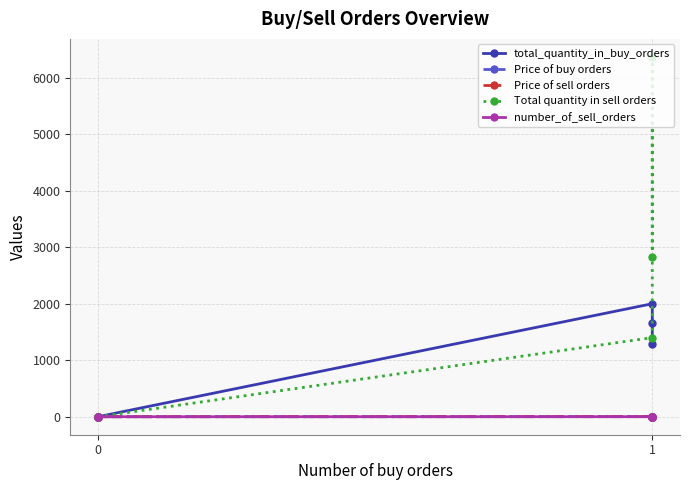

Is it true that number_of_sell_orders equals 3.0 at 1?

True